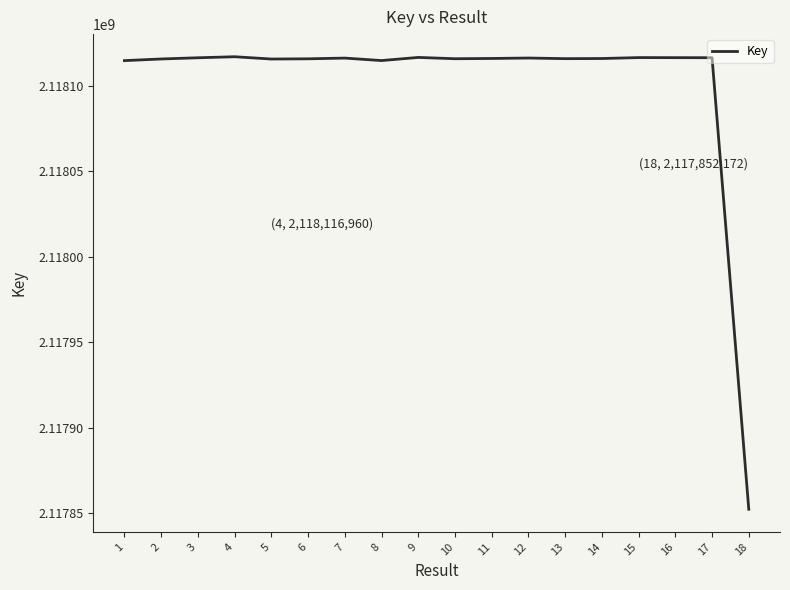

What is the change in value from 9 to 16?

-134